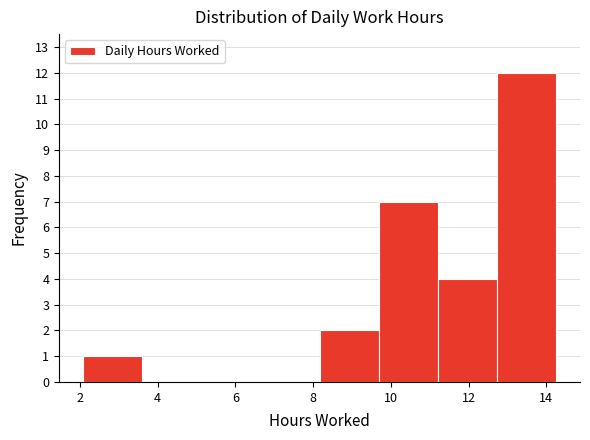

Reading left to right, list every bar in this chart as the range it spans on the x-axis followed by its height. Neither the bar edges nor the heights are printed on the chart, so give them approximately, as read against the axes.

2.0 to 3.6: 1
3.6 to 5.2: 0
5.2 to 6.6: 0
6.6 to 8.2: 0
8.2 to 9.6: 2
9.6 to 11.2: 7
11.2 to 12.8: 4
12.8 to 14.2: 12